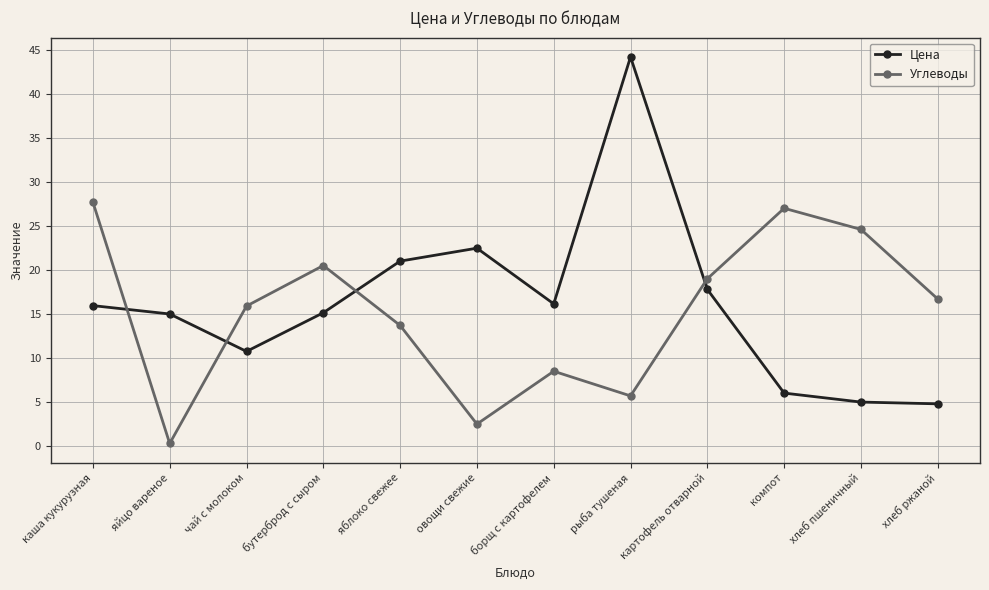

What is the average value of the Цена series?

16.2